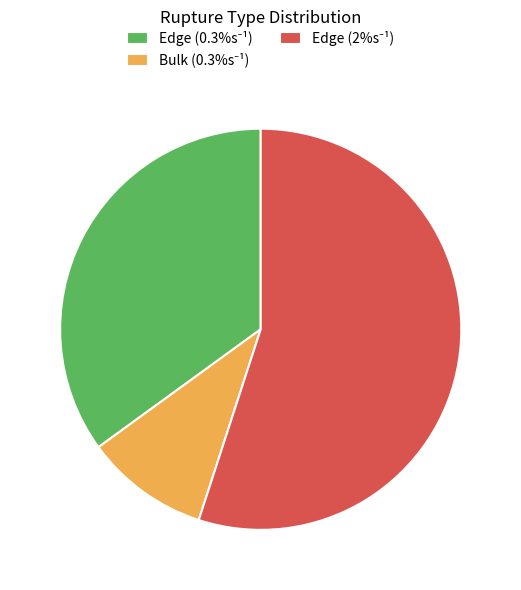

Is there a majority slice in this chart?

Yes